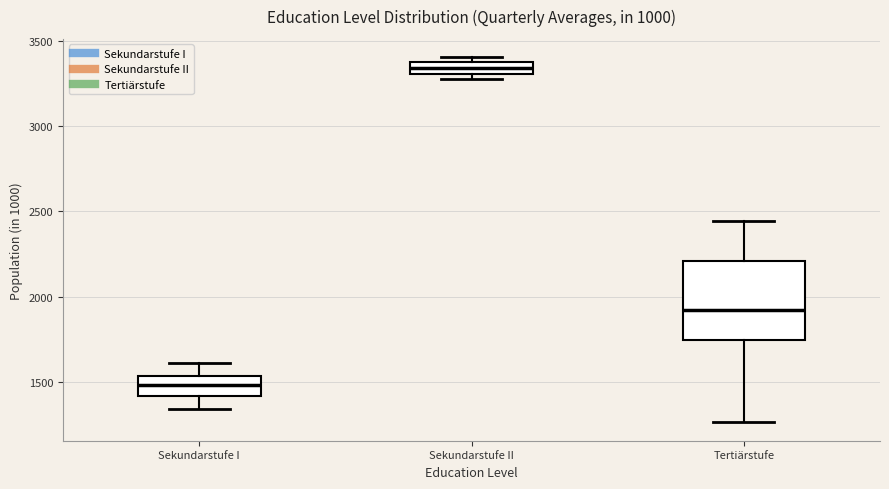

Where does the median line of the box for Sekundarstufe II sit on the y-axis? The values are not printed on the chart, so give them approximately, as read against the axis.

3350